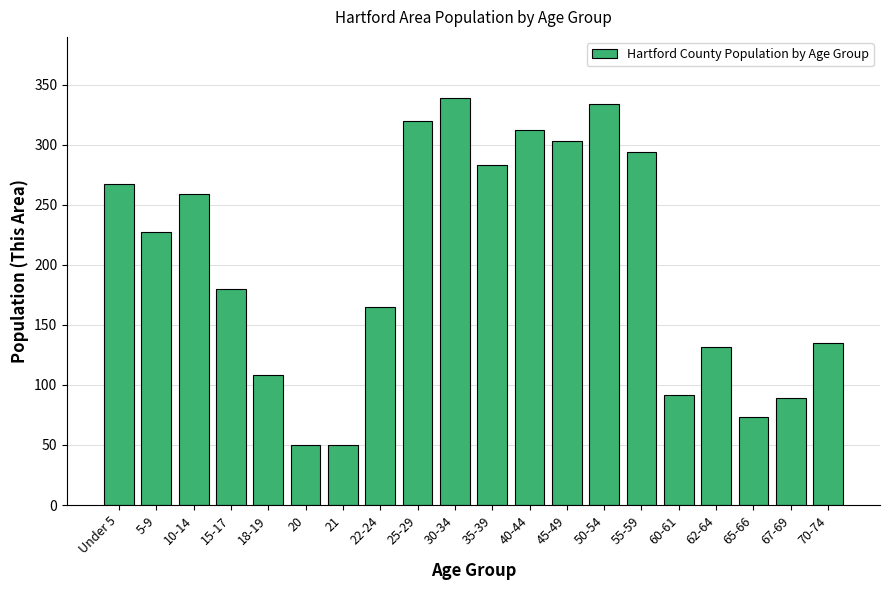

Reading left to right, list all the values displayed in this chart.

267	227	259	180	108	50	50	165	320	339	283	312	303	334	294	92	132	73	89	135